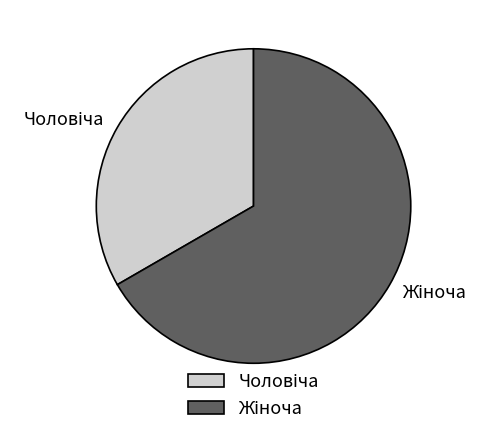

Is there a majority slice in this chart?

Yes